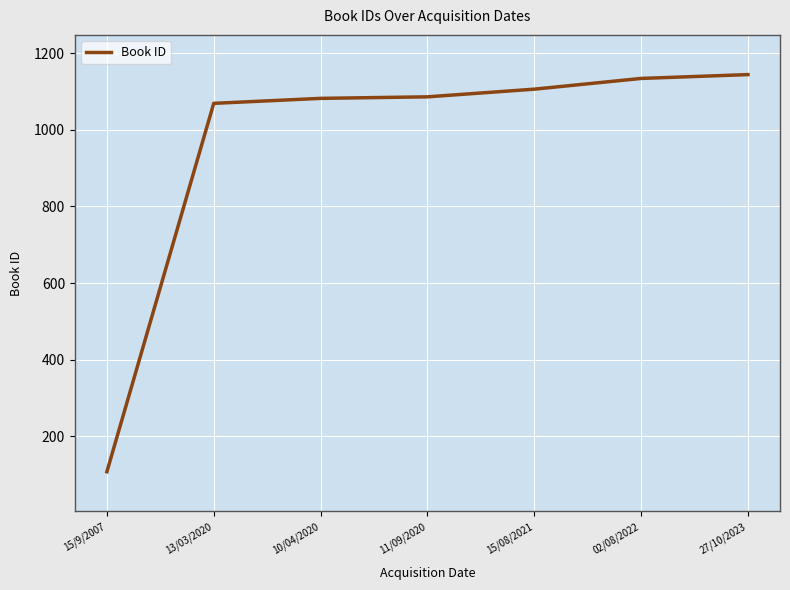

Is it true that the value at 15/9/2007 is 108?

True